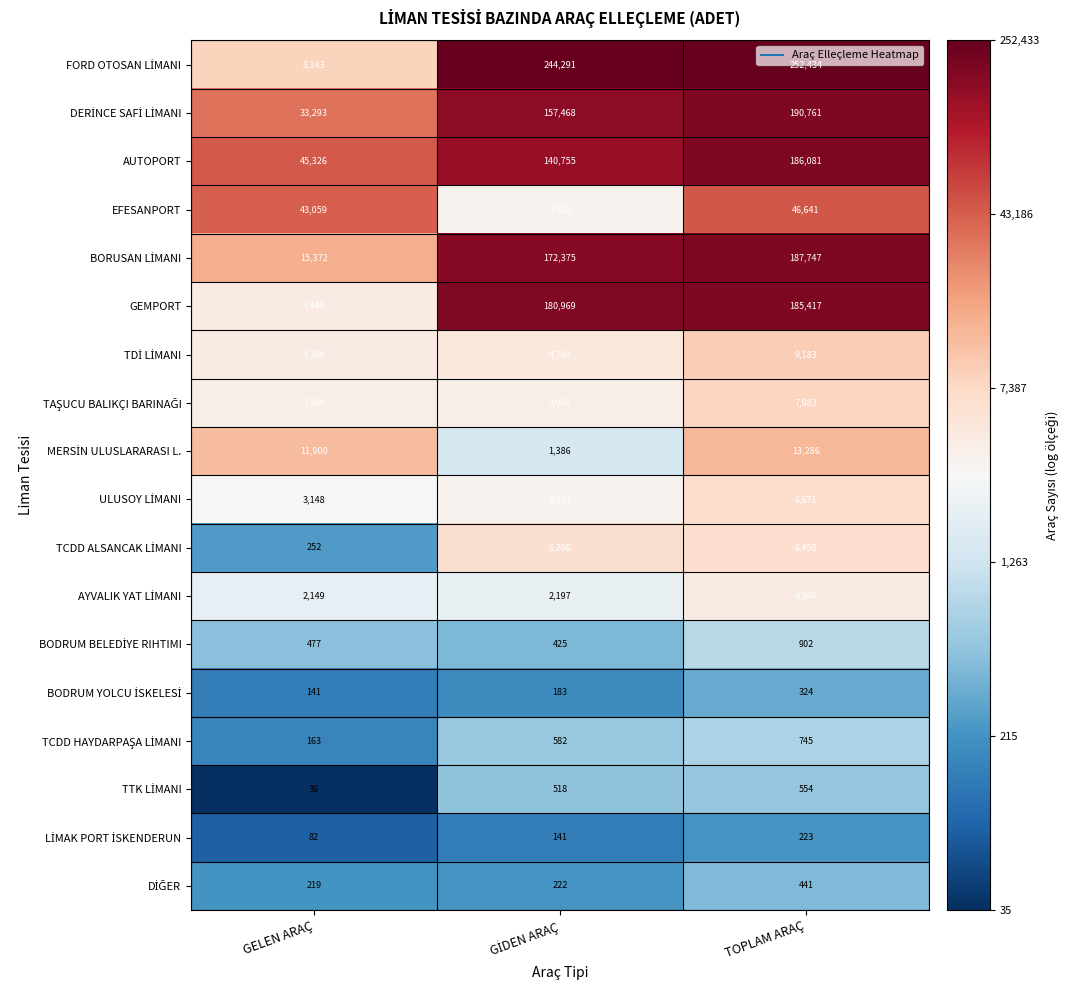

What is the minimum value shown in the chart?

36